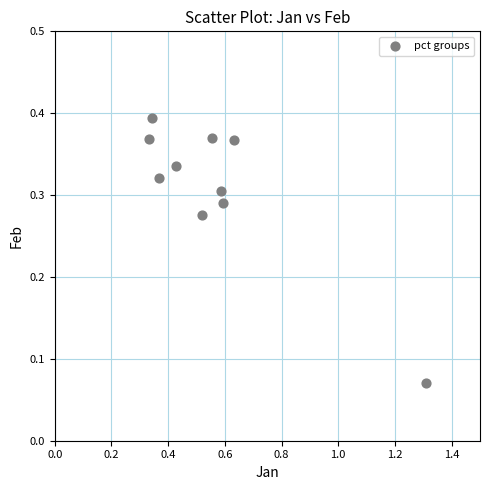

What is the range of X values (max minus min)?

1.0